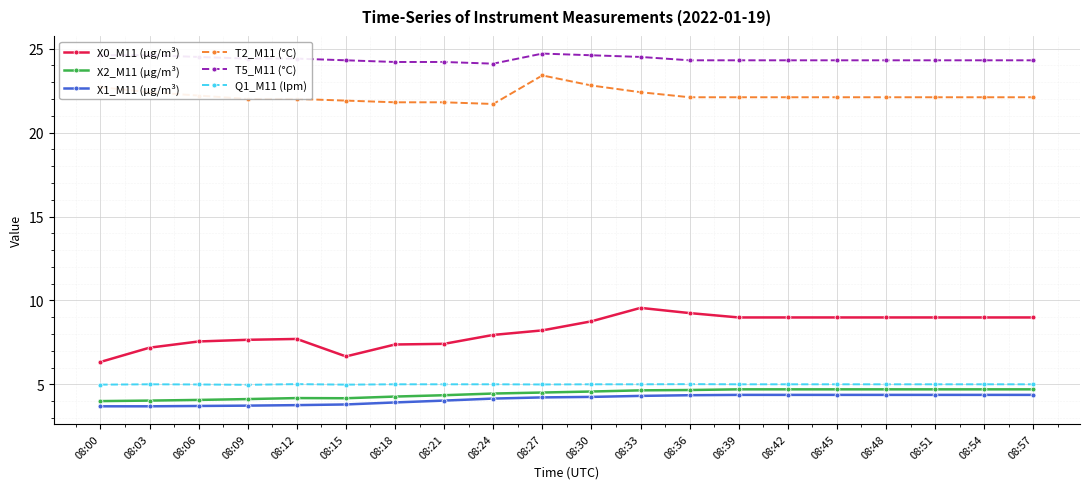

What is the difference between the maximum and second lowest values in the X2_M11 (μg/m³) series?

0.7